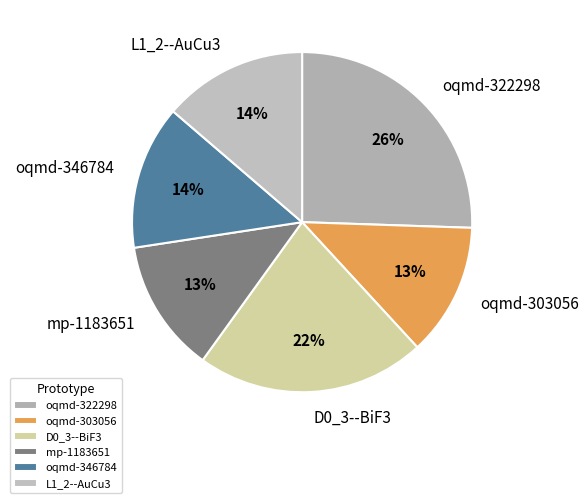

The mp-1183651 slice represents 13% of the pie. True or false?

True